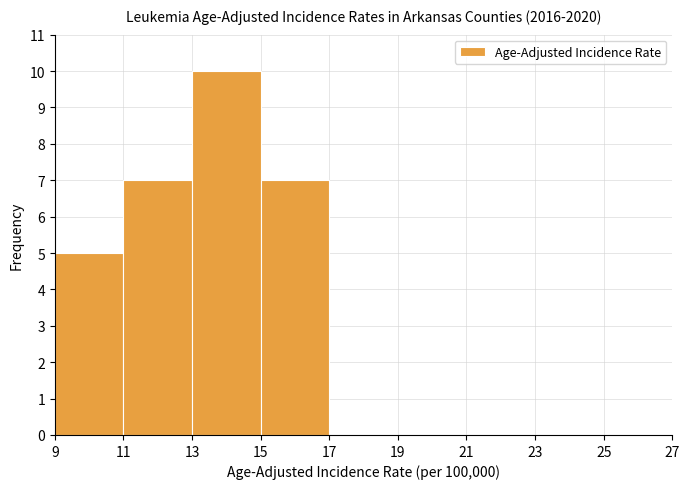

What is the height of the bar covering 9 to 11 on the x-axis? The values are not printed on the chart, so give them approximately, as read against the axis.

5